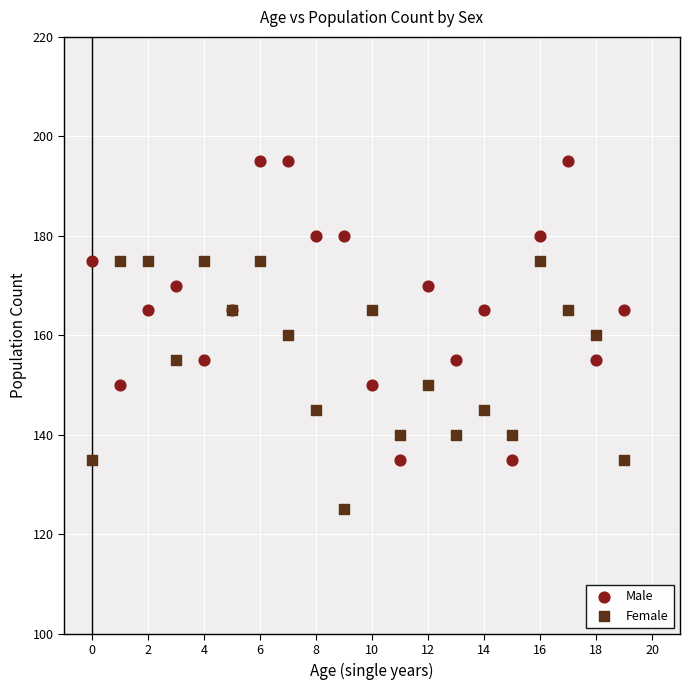

Which series contains the lowest Y value?

Female